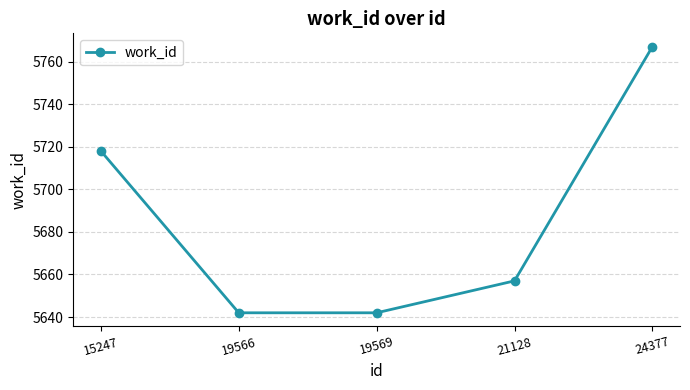

What is the value of the 1st point from the left?

5718